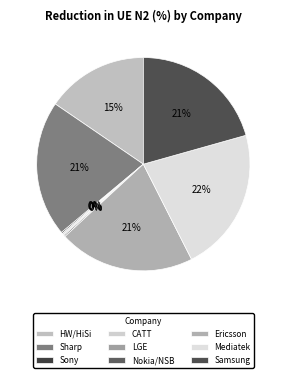

How much of the chart is everything except CATT?

99.8%